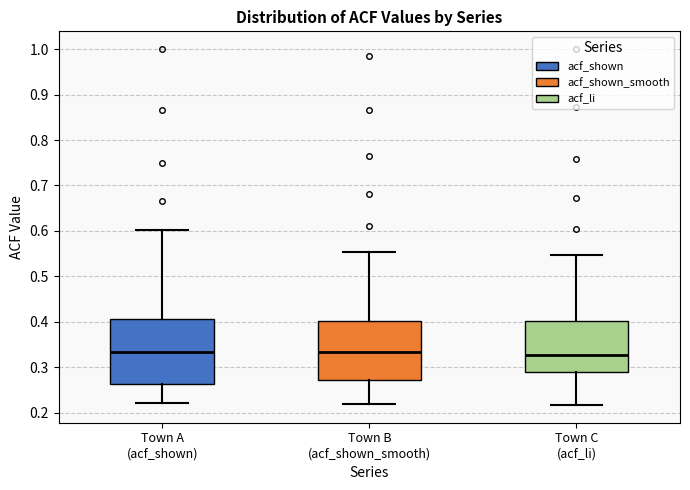

Which box is the tallest, from its lower edge to its upper edge?

Town A (acf_shown)